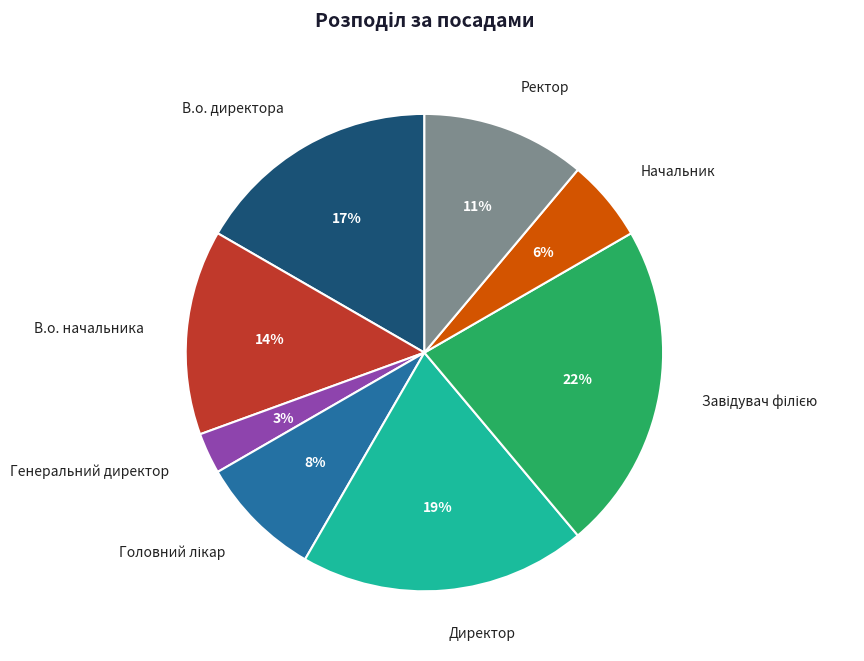

How many slices are in this pie chart?

8